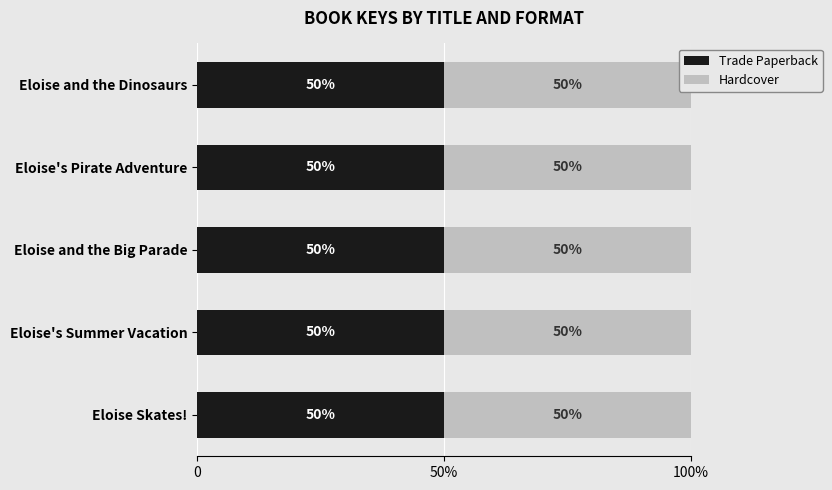

At which category is the sum across all series the highest?

Eloise Skates!